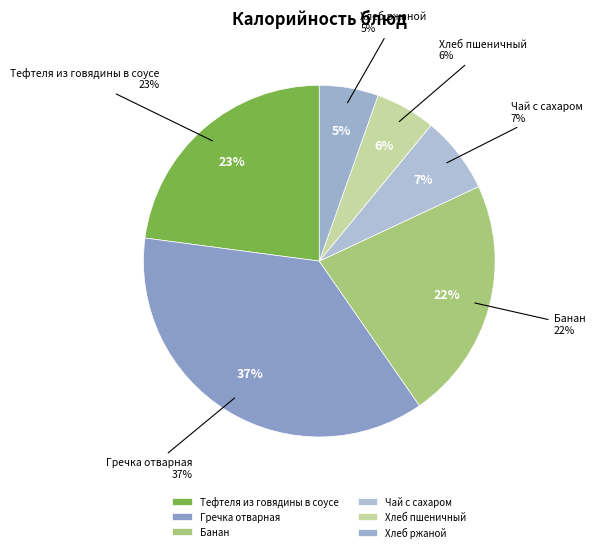

To the nearest percent, what portion does Чай с сахаром represent?

7%